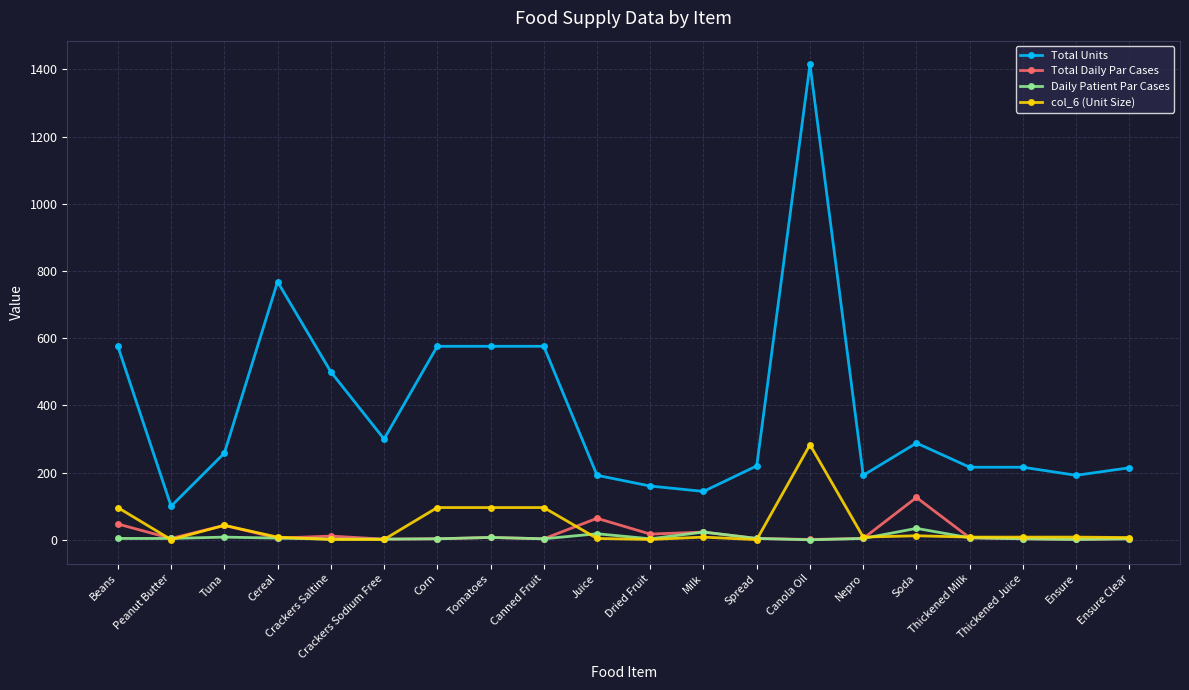

Is the value of col_6 (Unit Size) at Beans greater than the value of Total Units at Cereal?

No